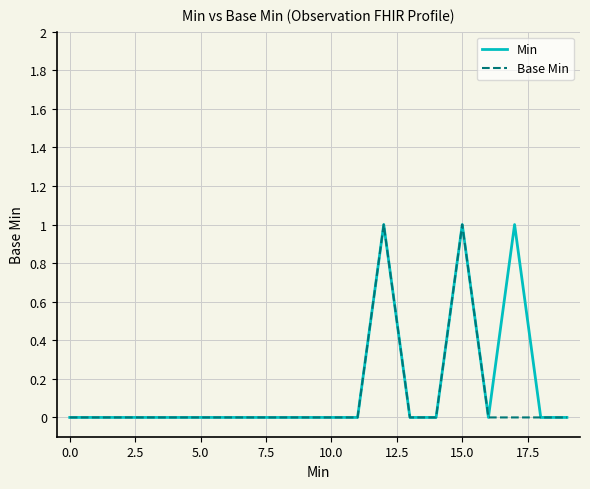

What is the maximum value shown in the chart?

1